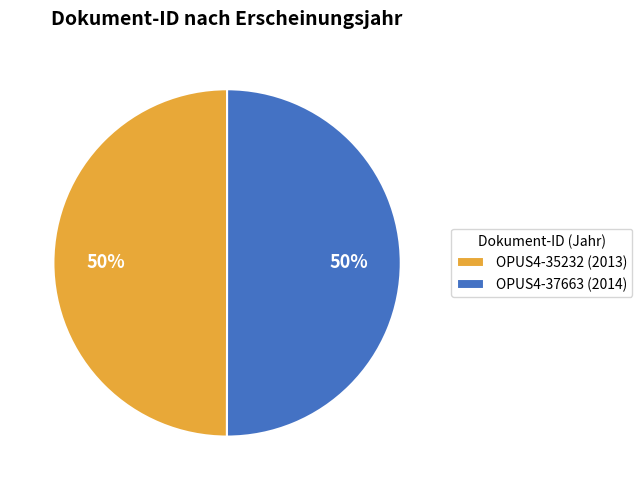

Is the sum of OPUS4-35232 (2013) and OPUS4-37663 (2014) greater than half?

Yes